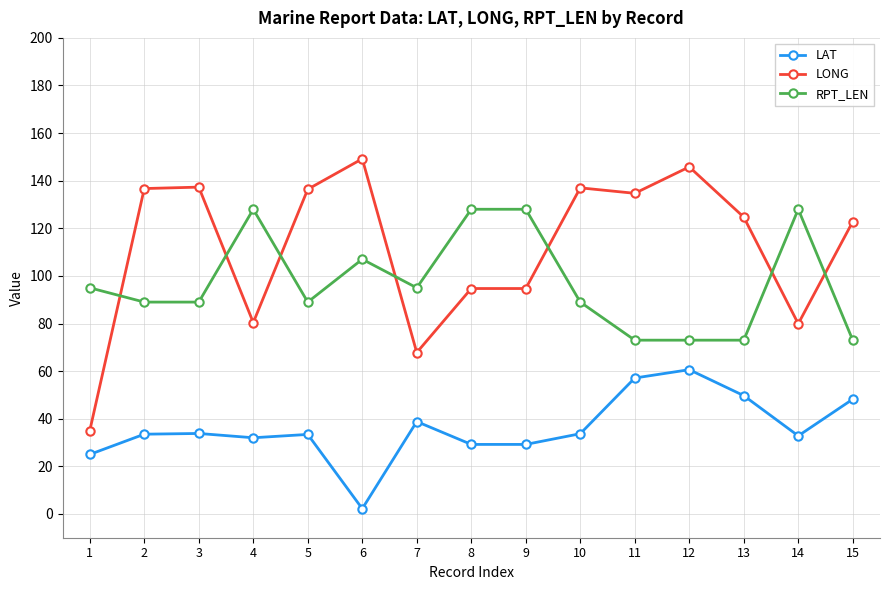

True or false: RPT_LEN and LAT intersect in this chart.

False